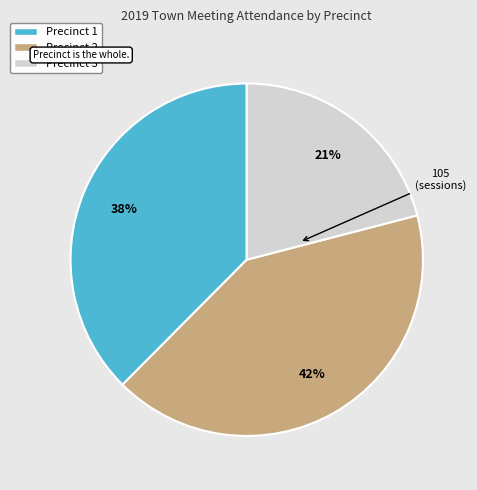

Is there any slice that represents more than half of the pie?

No